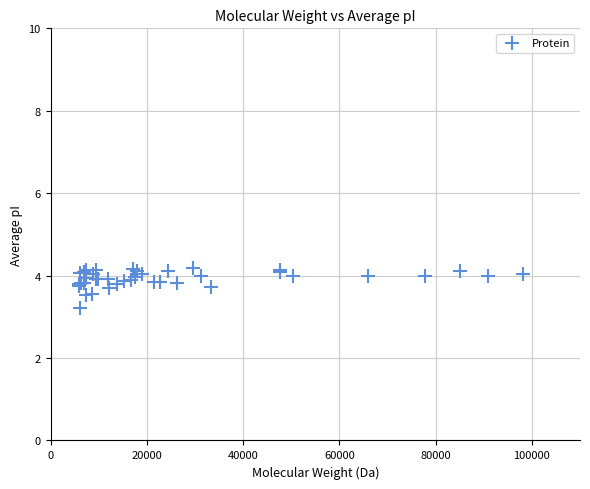

What Y value in the scatter plot is closest to 3?

3.2